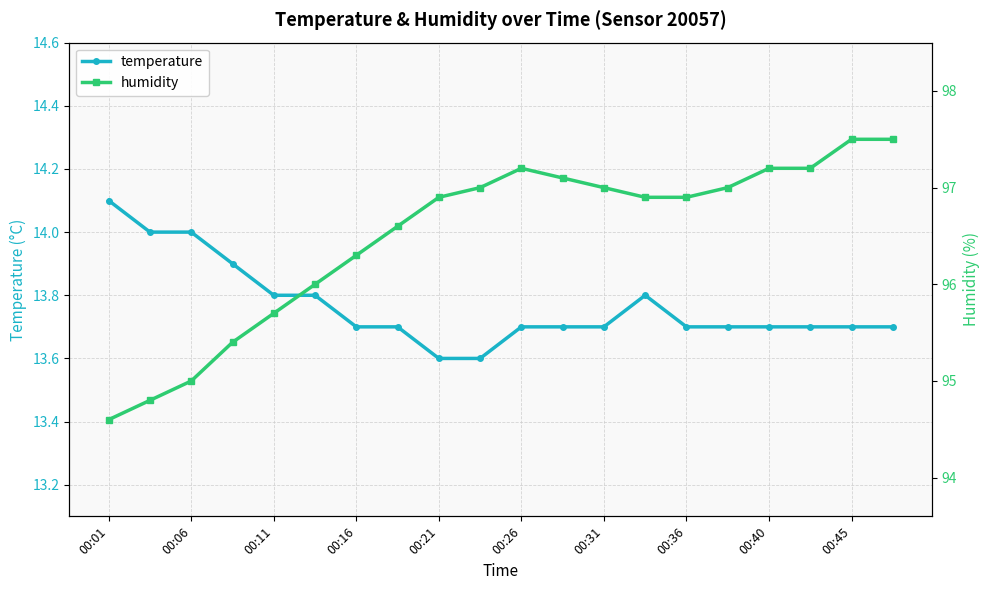

What is the spread (max minus min) of values at 00:01?

80.5